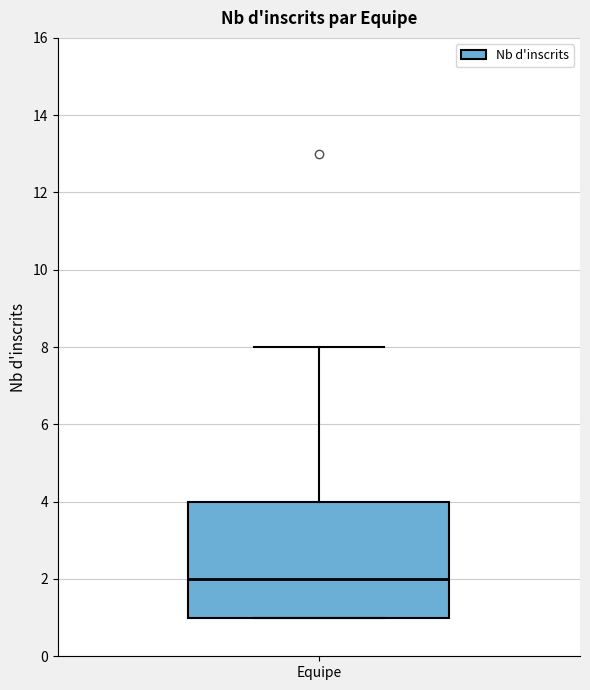

Transcribe this box plot: give where the median line is, the range the box spans, and where the two whiskers end, as read against the y-axis. The values are not printed on the chart, so give them approximately, as read against the axis.

median 2, box 1 to 4, whiskers 1 to 8